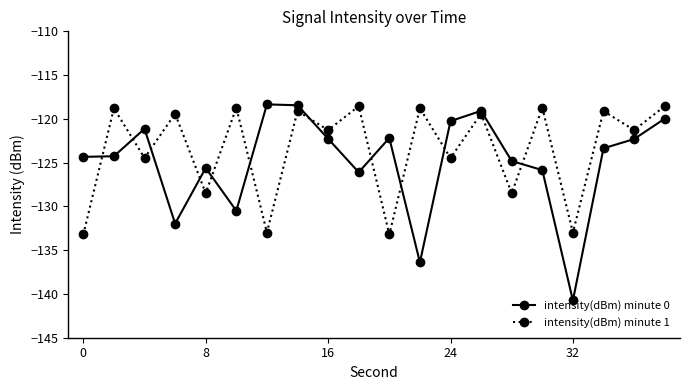

In intensity(dBm) minute 1, how many points are lower than both neighbors (excluding endpoints)?

9